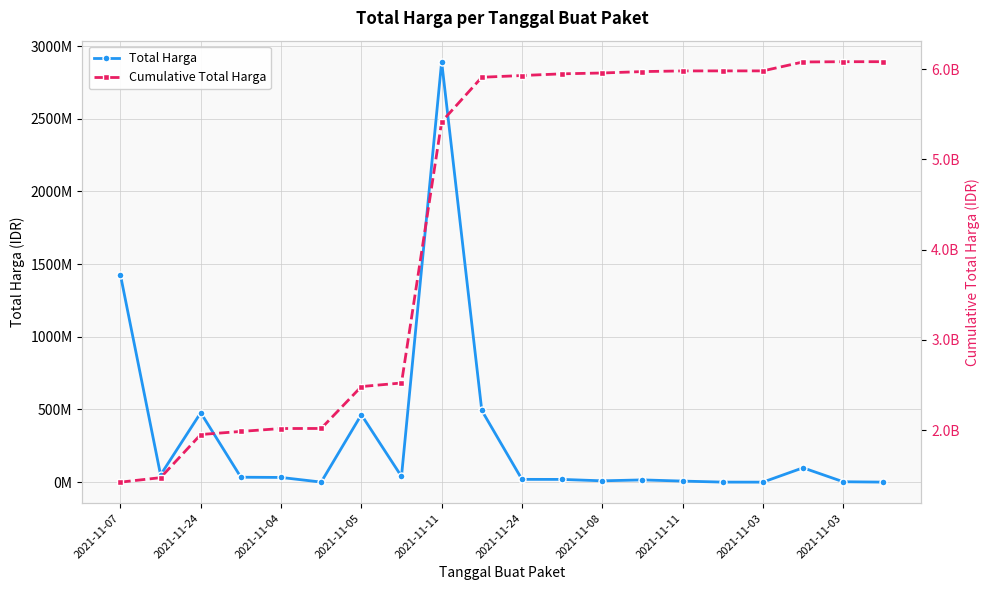

What is the difference between the maximum and minimum values in the Total Harga series?

2892044000